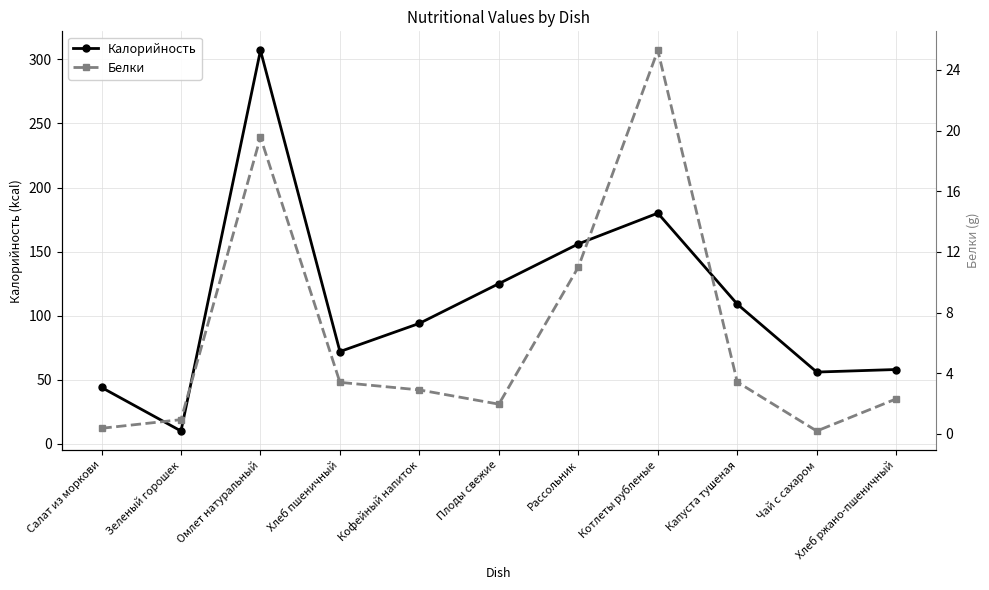

What is the label of the 10th point from the left?

Чай с сахаром